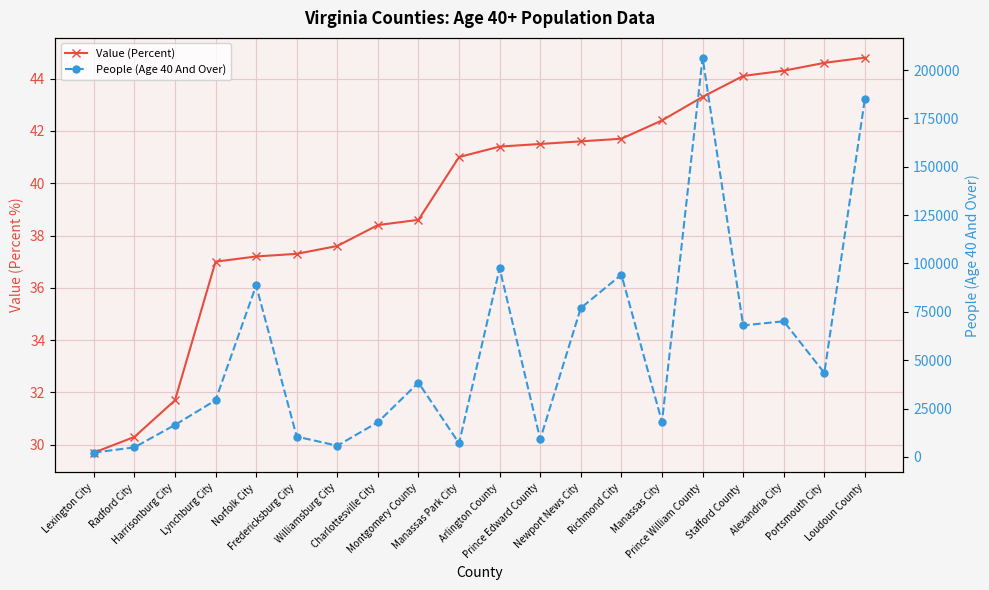

What position from the right is Montgomery County?

12